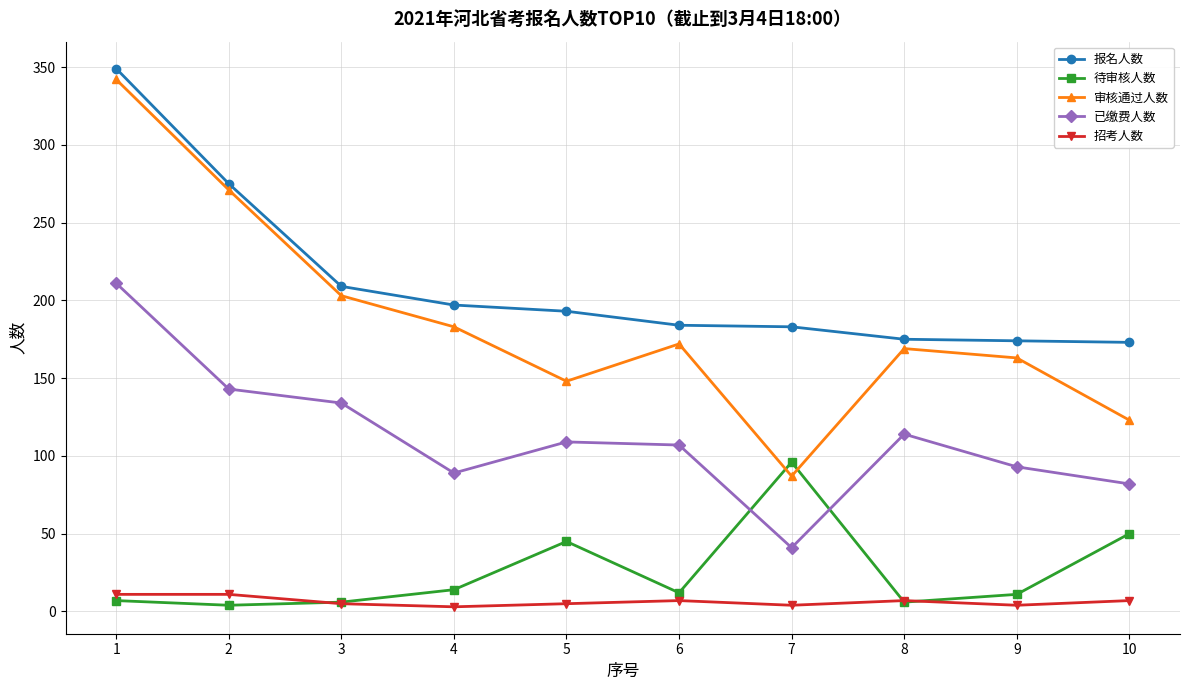

Rank the series at 5 from highest to lowest value.

报名人数, 审核通过人数, 已缴费人数, 待审核人数, 招考人数